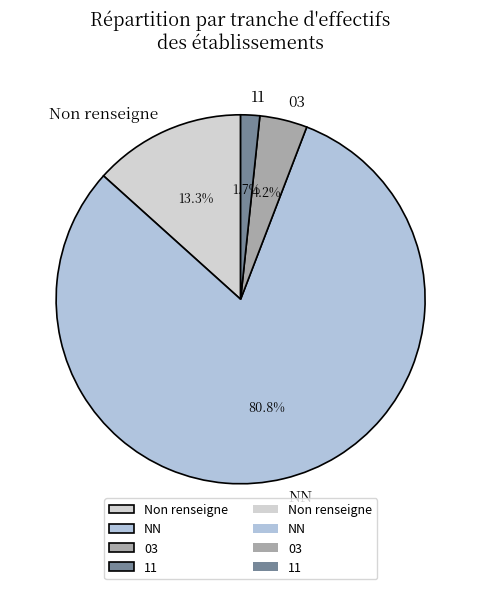

Which slice is the smallest?

11